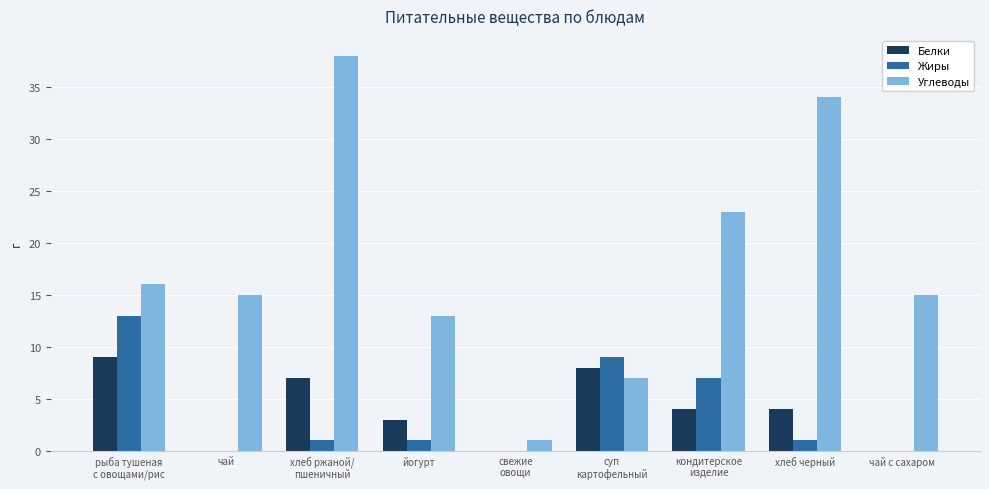

At which label does Углеводы first exceed 15?

рыба тушеная
с овощами/рис